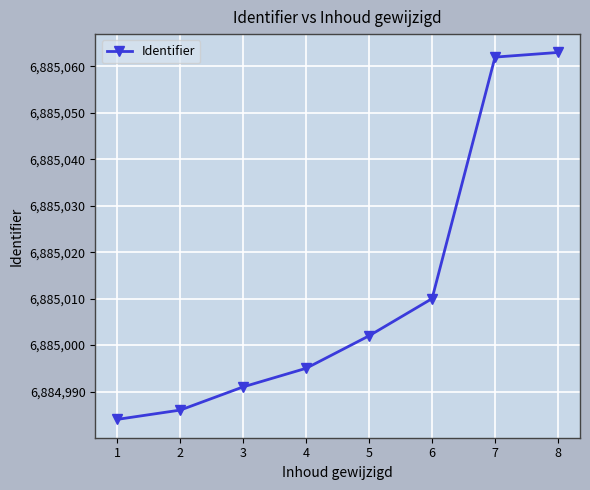

Rank the categories by value from lowest to highest.

1, 2, 3, 4, 5, 6, 7, 8